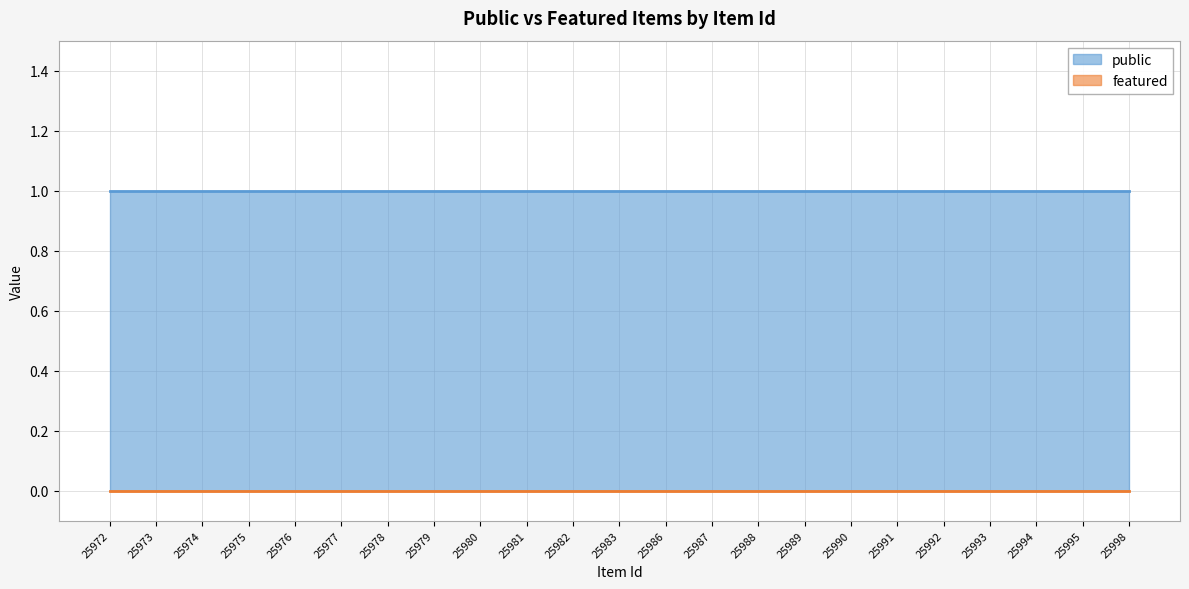

Where is public nearest to the value 1?

25972